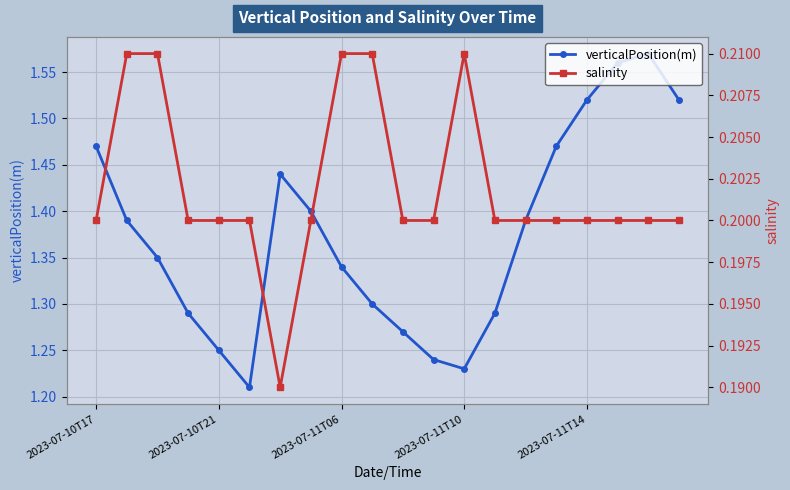

What are all the series names shown in the legend?

verticalPosition(m), salinity